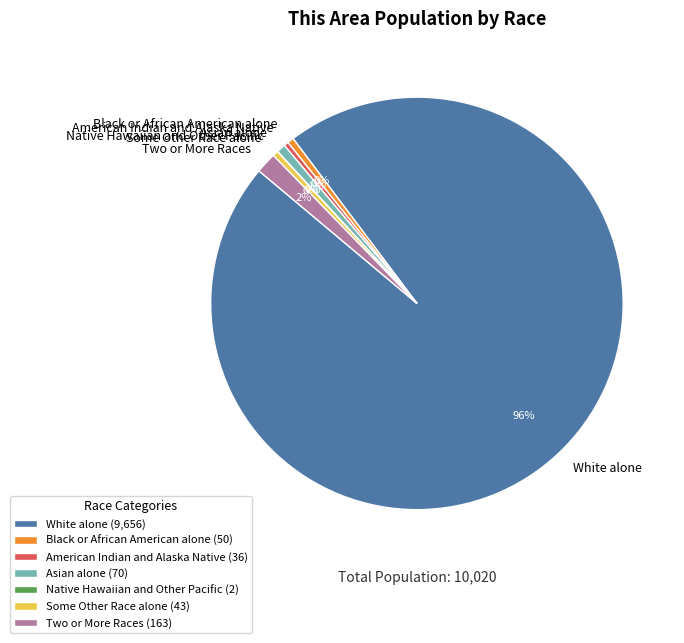

Combined, do Black or African American alone and American Indian and Alaska Native account for over 50%?

No